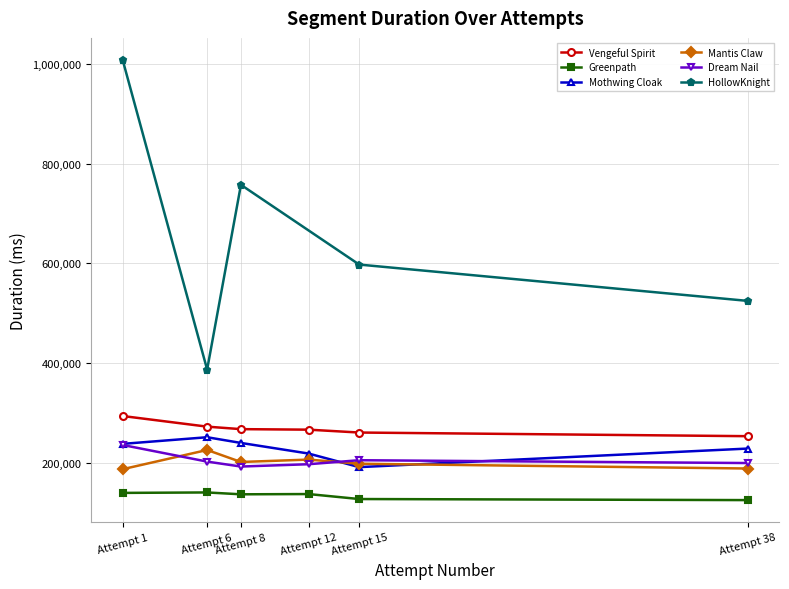

What is the difference between the highest and lowest values at Attempt 1?

154229